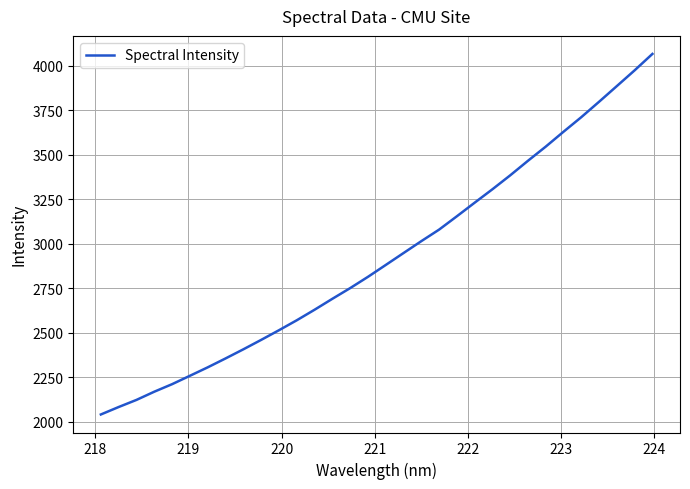

What is the difference between the maximum and minimum values?

2026.9